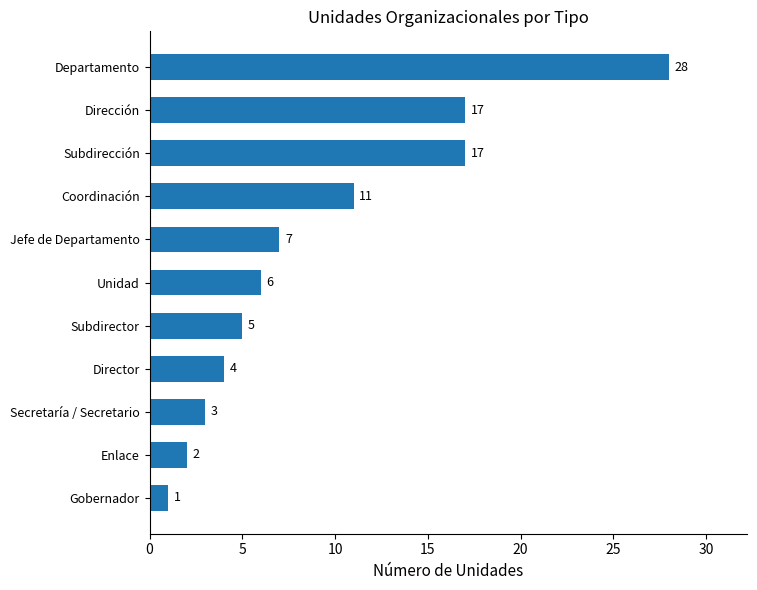

What is the sum of the values at Departamento and Enlace?

30